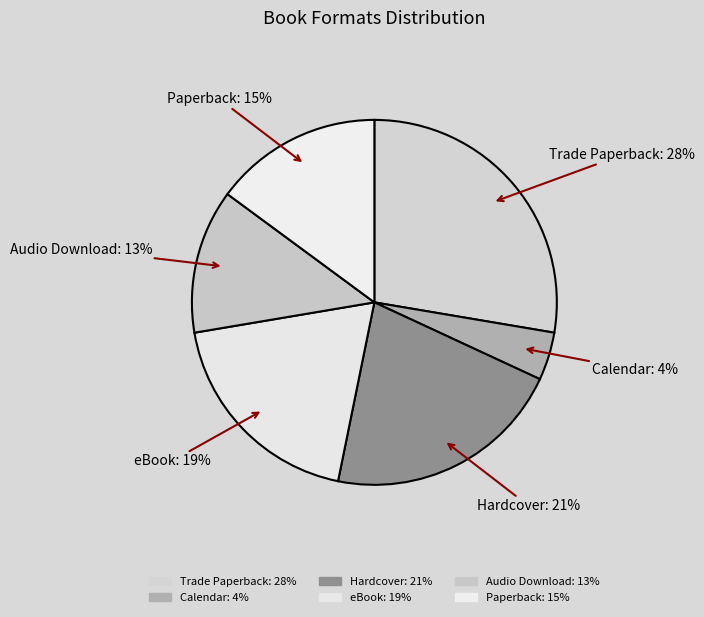

To the nearest percent, what percentage of the pie is Calendar?

4%